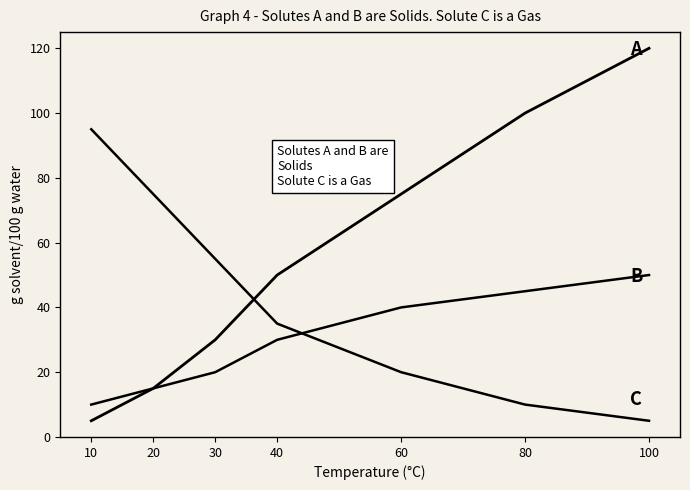

Reading right to left, transcribe all the data shown in this chart.

Solute A (Solid): 100=120	80=100	60=75	40=50	30=30	20=15	10=5
Solute B (Solid): 100=50	80=45	60=40	40=30	30=20	20=15	10=10
Solute C (Gas): 100=5	80=10	60=20	40=35	30=55	20=75	10=95